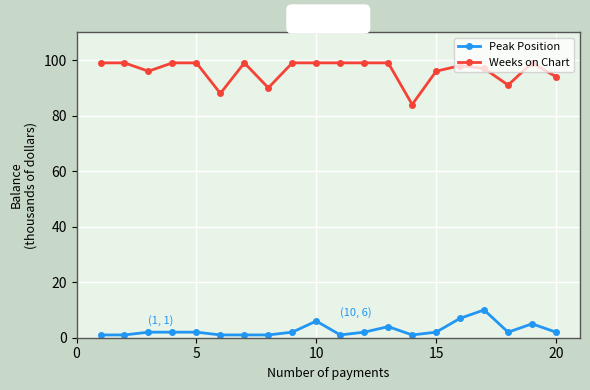

How many Peak Position values are between 1 and 4?

16